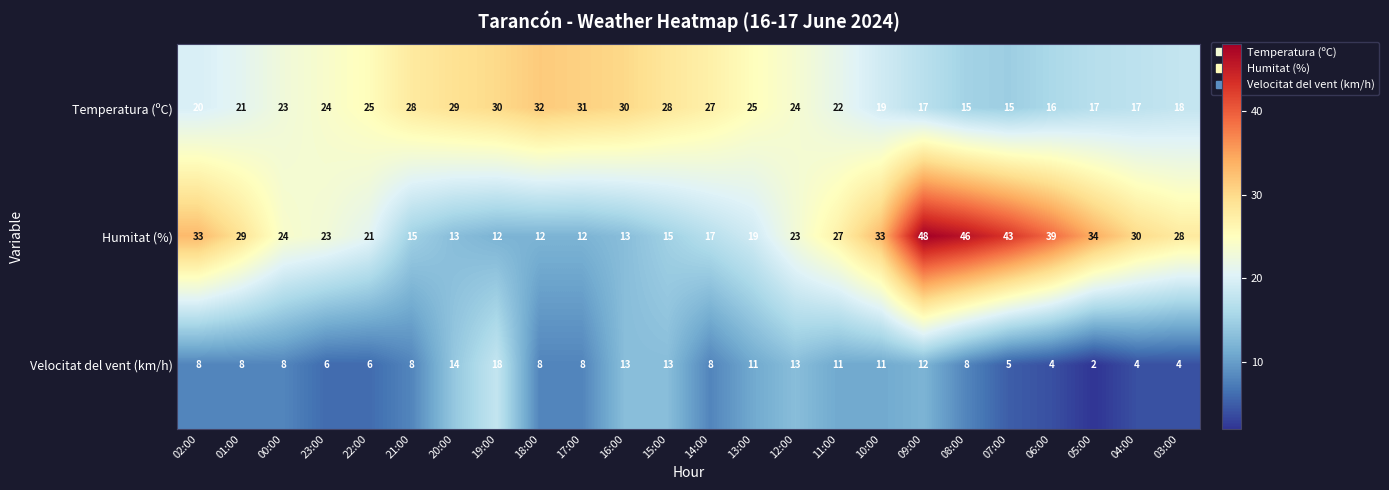

What is the difference between the maximum and minimum values in the Humitat (%) series?

36